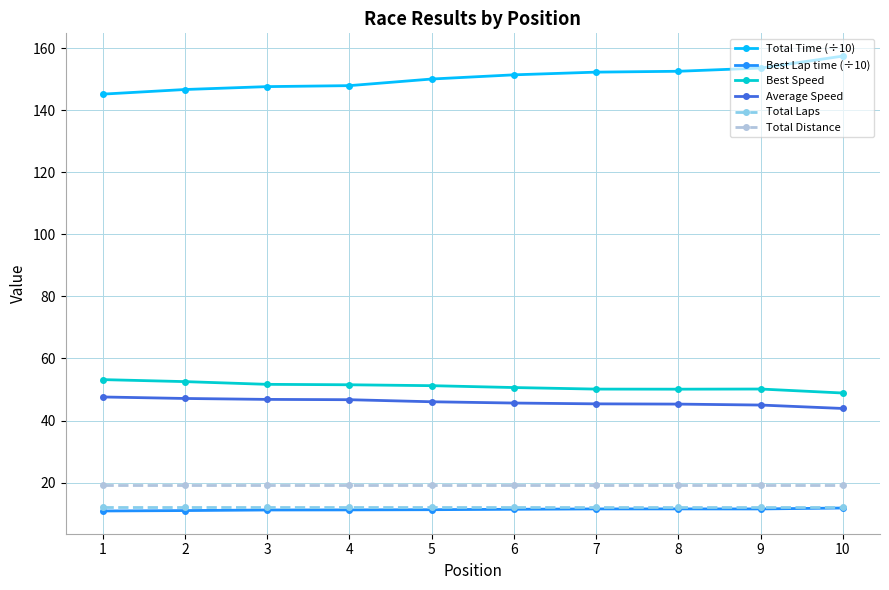

Is this an area chart (filled region under the line)?

No